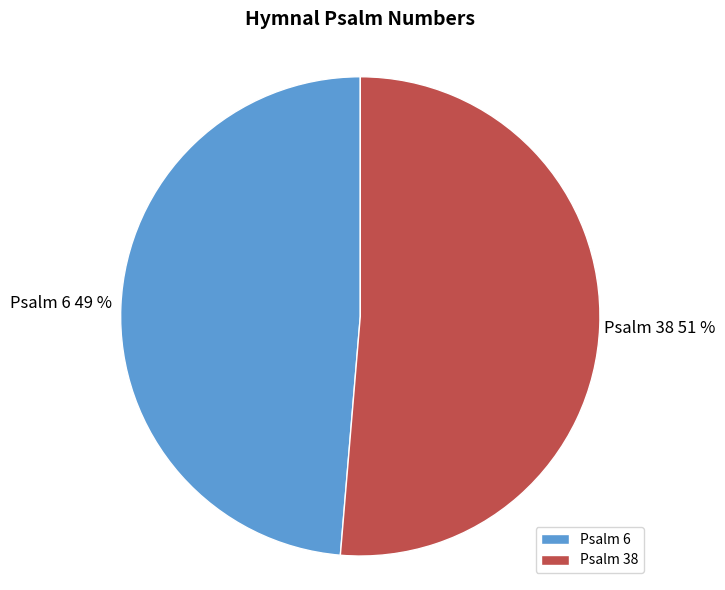

True or false: Psalm 38 accounts for 42% of the total.

False